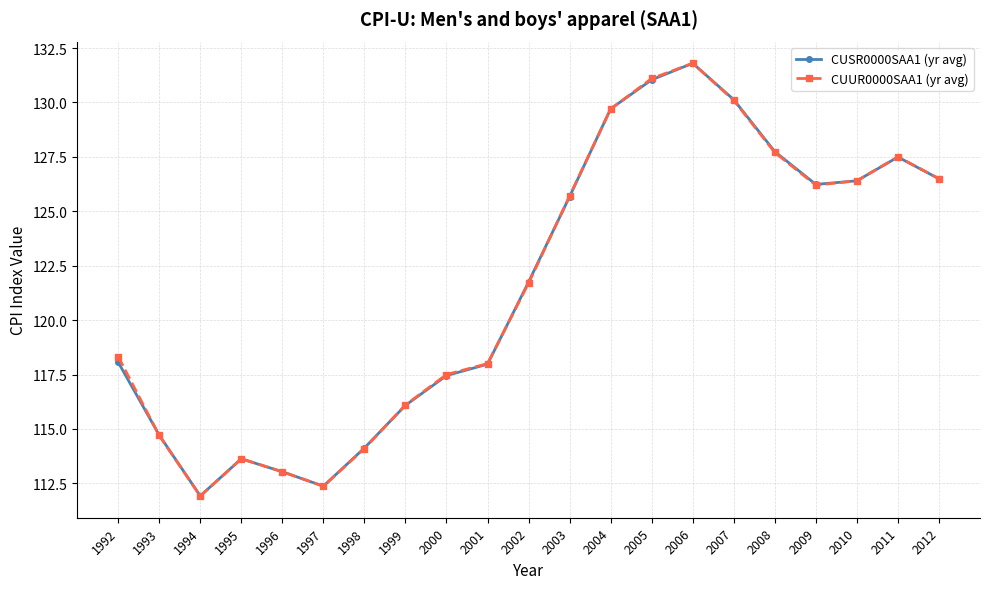

At which label does CUUR0000SAA1 (yr avg) first exceed 121?

2002